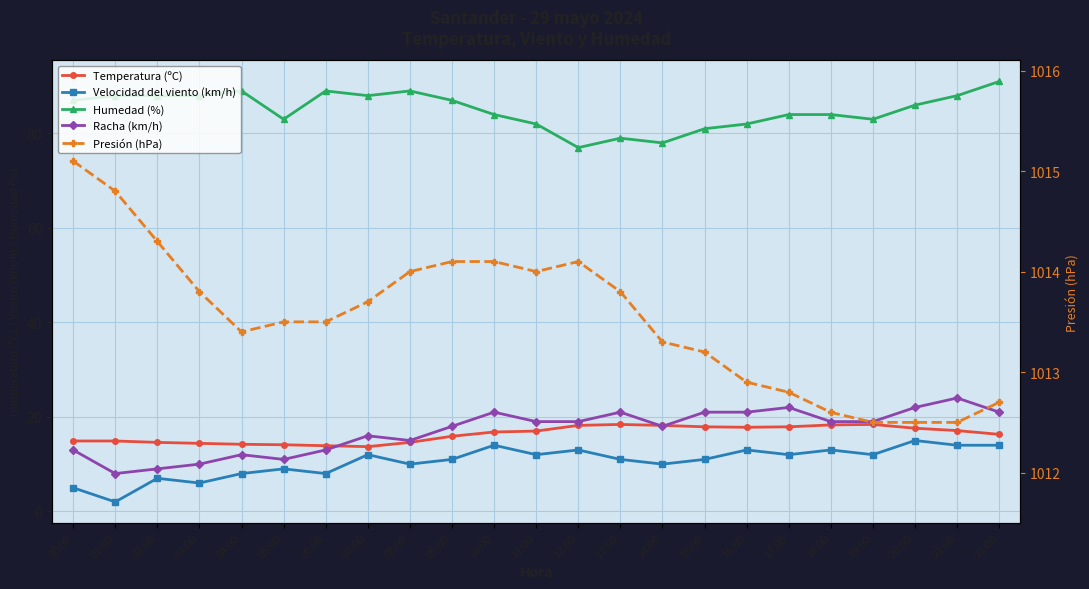

In Humedad (%), how many points are lower than both neighbors (excluding endpoints)?

5